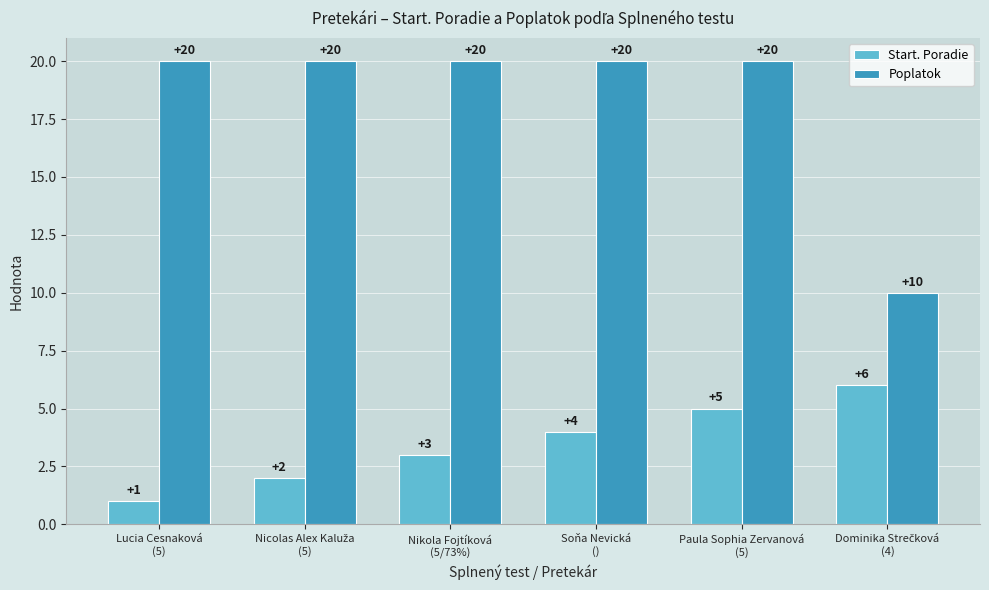

What is the difference between the second highest and second lowest values in the Start. Poradie series?

3